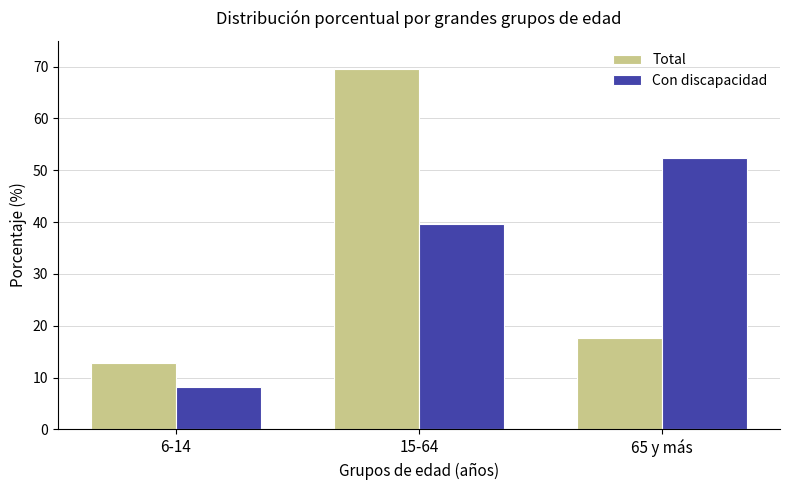

What is the difference between the highest and lowest values at 6-14?

4.8